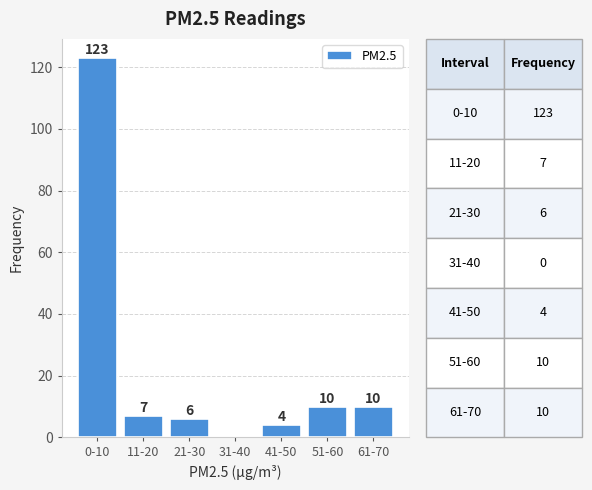

Reading left to right, extract all data points from this chart.

0-10=123	11-20=7	21-30=6	31-40=0	41-50=4	51-60=10	61-70=10